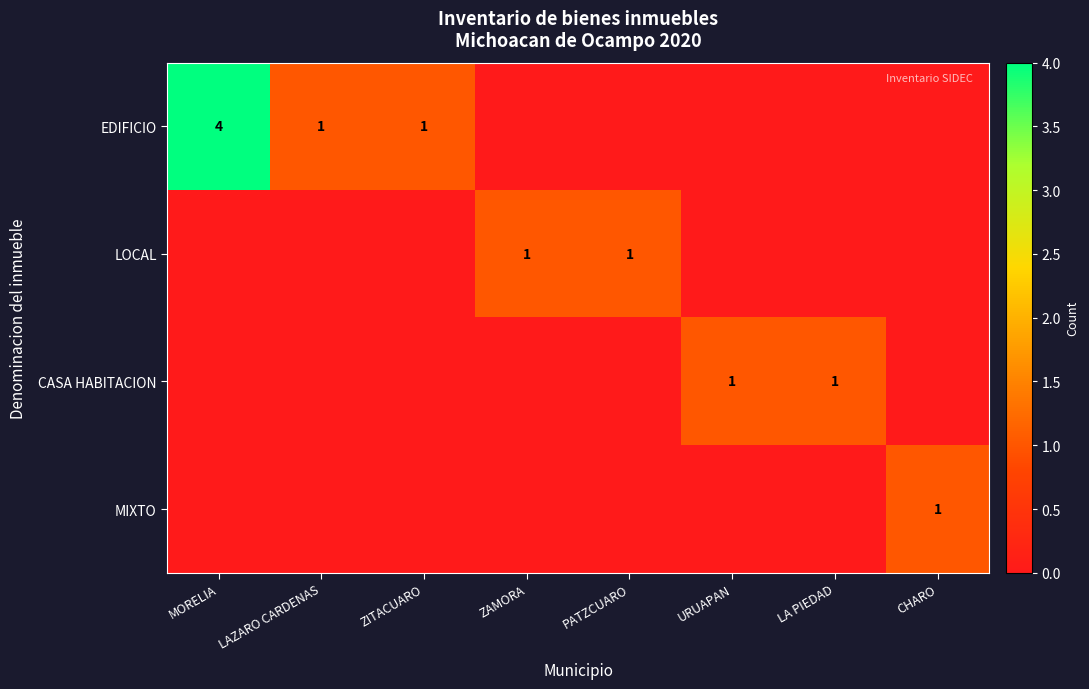

What is the difference between the highest and lowest values at LA PIEDAD?

1